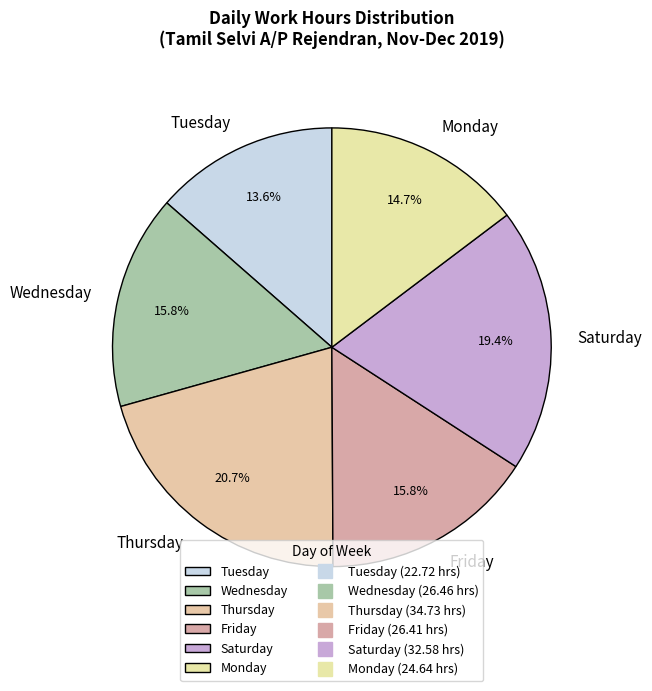

What is the largest slice in the pie chart?

Thursday